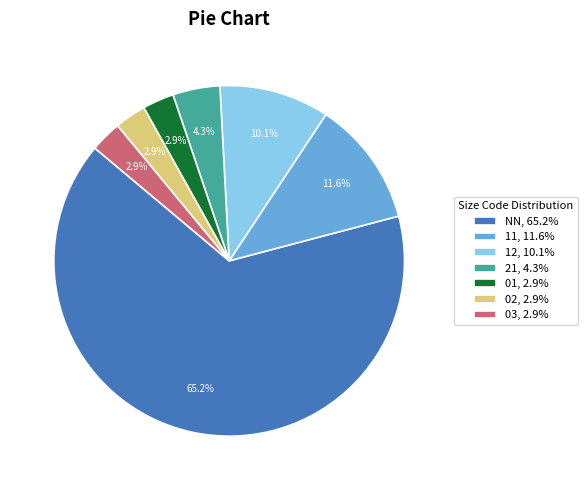

Which category has the biggest portion of the pie?

NN